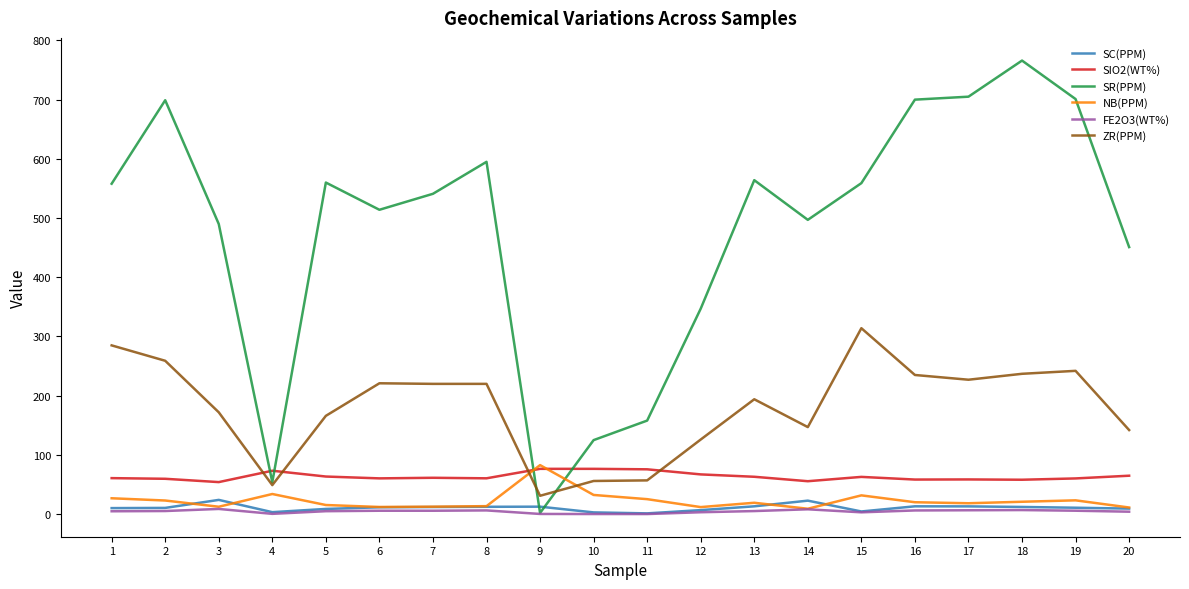

True or false: NB(PPM) and SR(PPM) intersect in this chart.

True